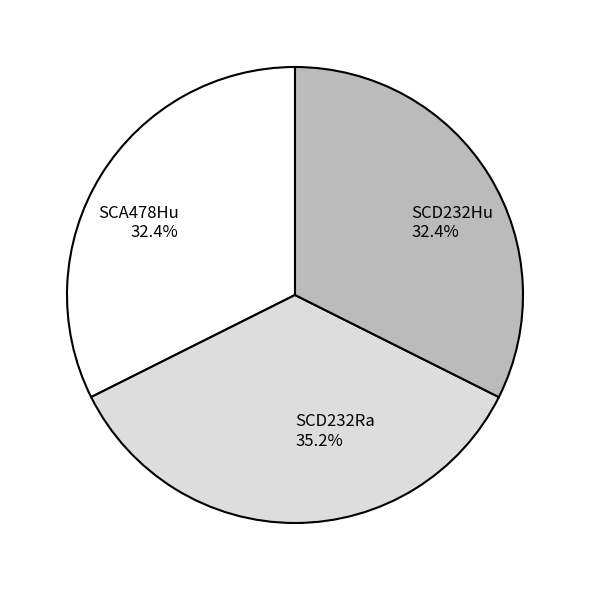

Is SCD232Ra the majority of the pie?

No